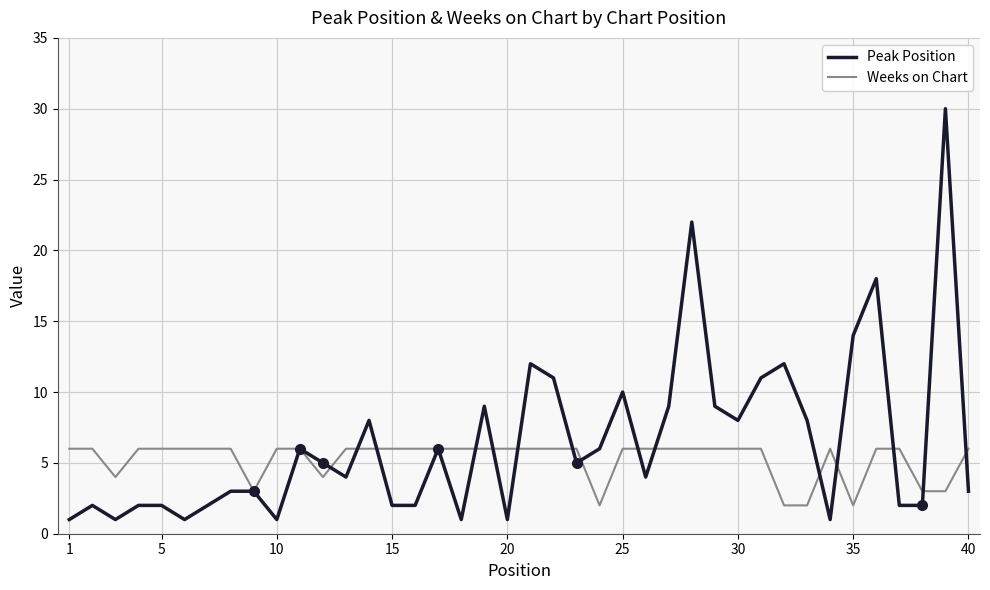

What is the highest value of the Peak Position series?

30